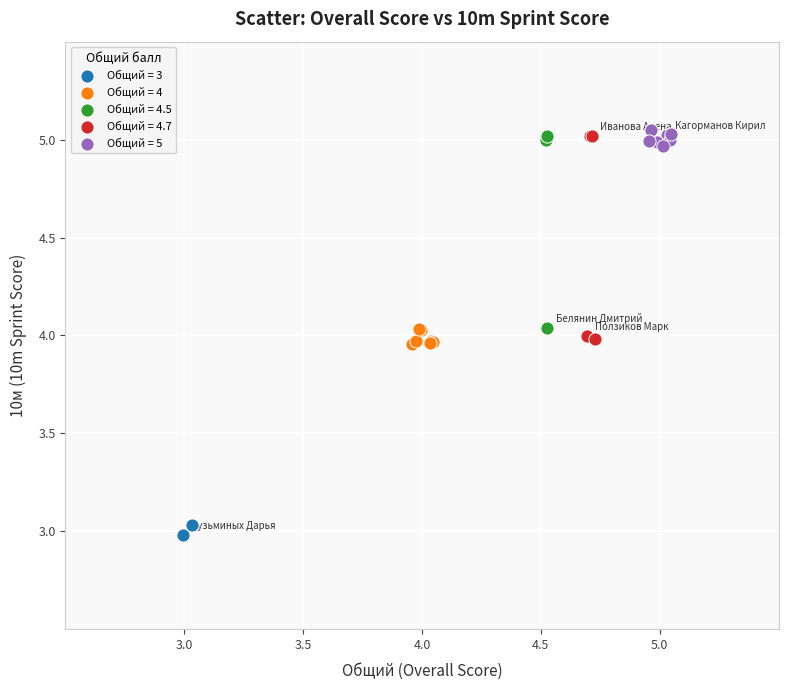

Which series has the widest spread of Y values?

Общий = 4.7